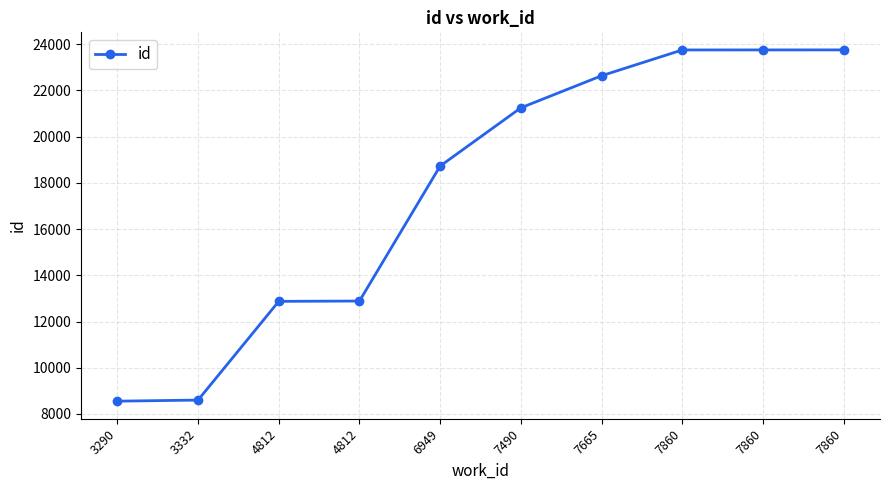

What value does the data have at 7860?

23749